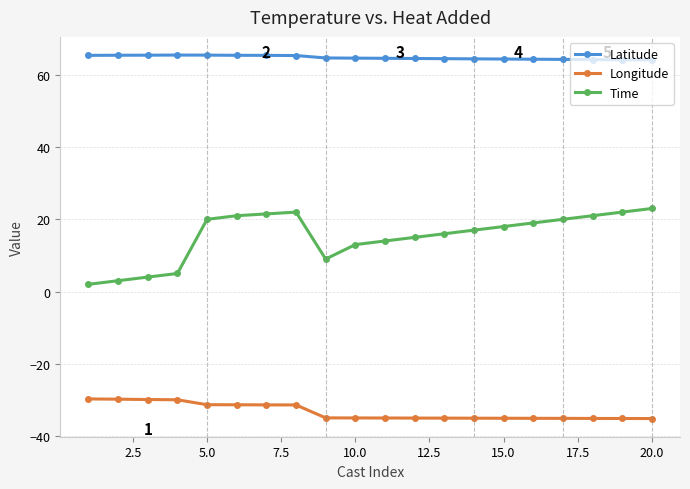

At how many categories does at least one series exceed 27?

20